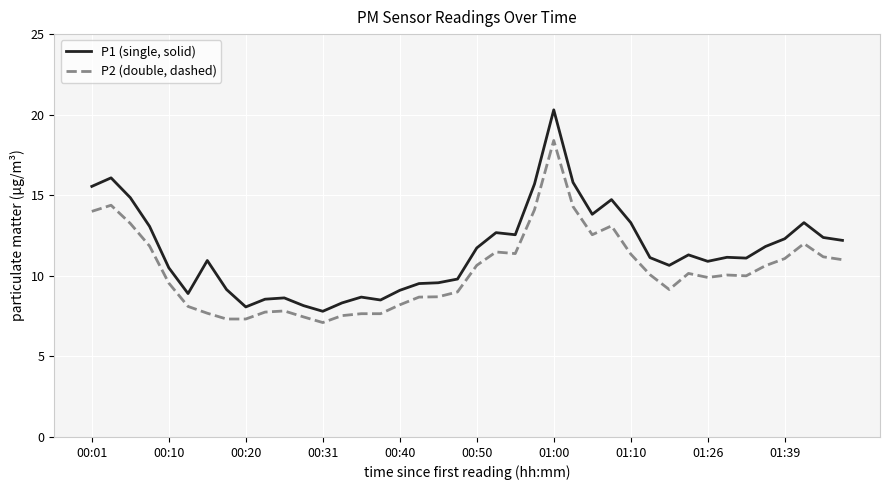

What is the maximum value shown in the chart?

20.3